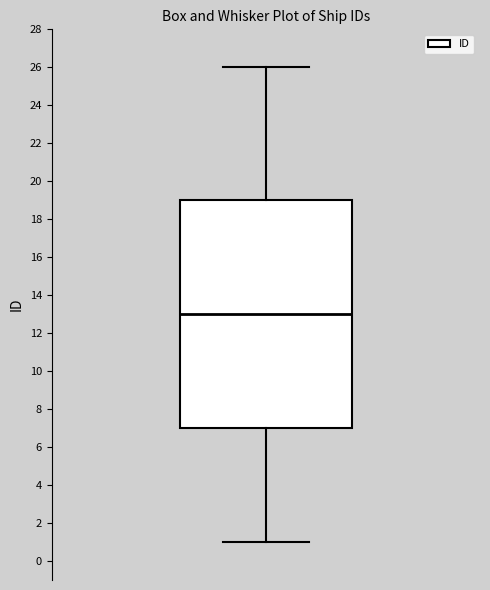

Transcribe this box plot: give where the median line is, the range the box spans, and where the two whiskers end, as read against the y-axis. The values are not printed on the chart, so give them approximately, as read against the axis.

median 13, box 7 to 19, whiskers 1 to 26